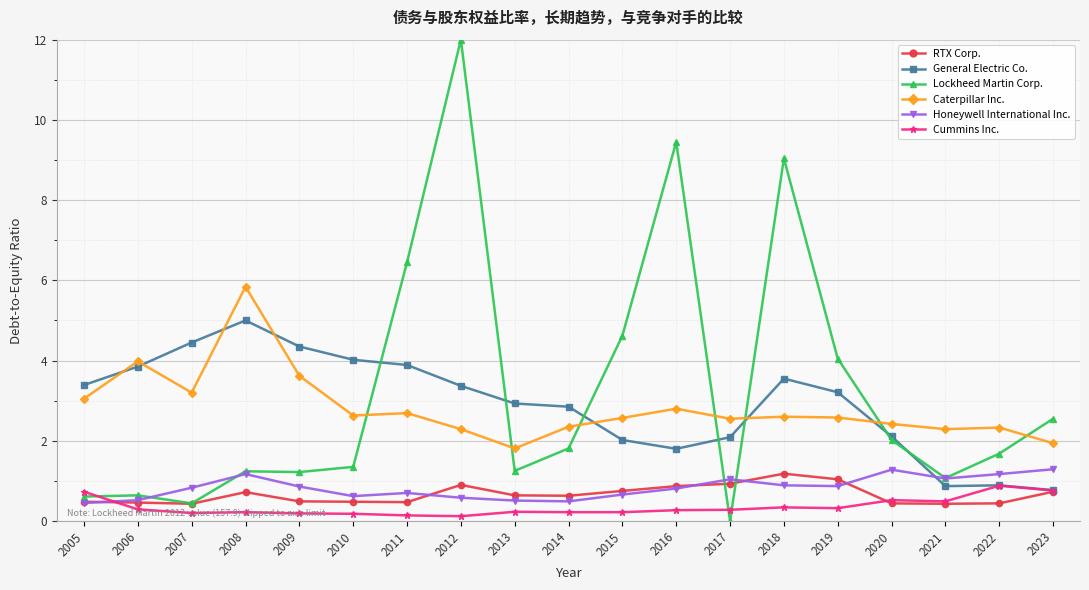

How many lines are shown in the chart?

6